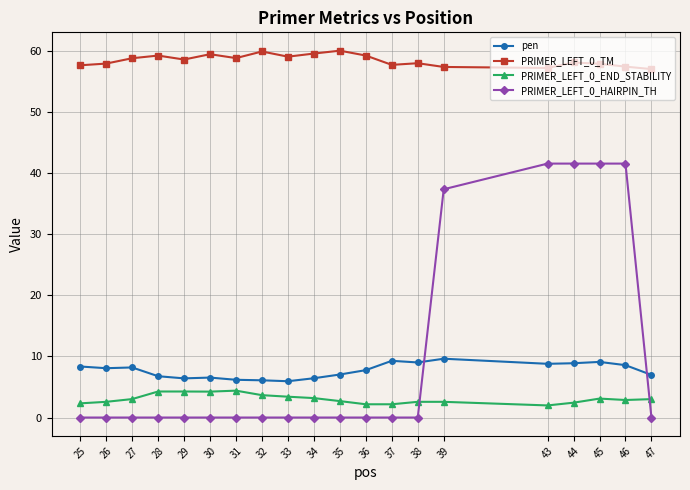

What is the average value of the pen series?

7.7